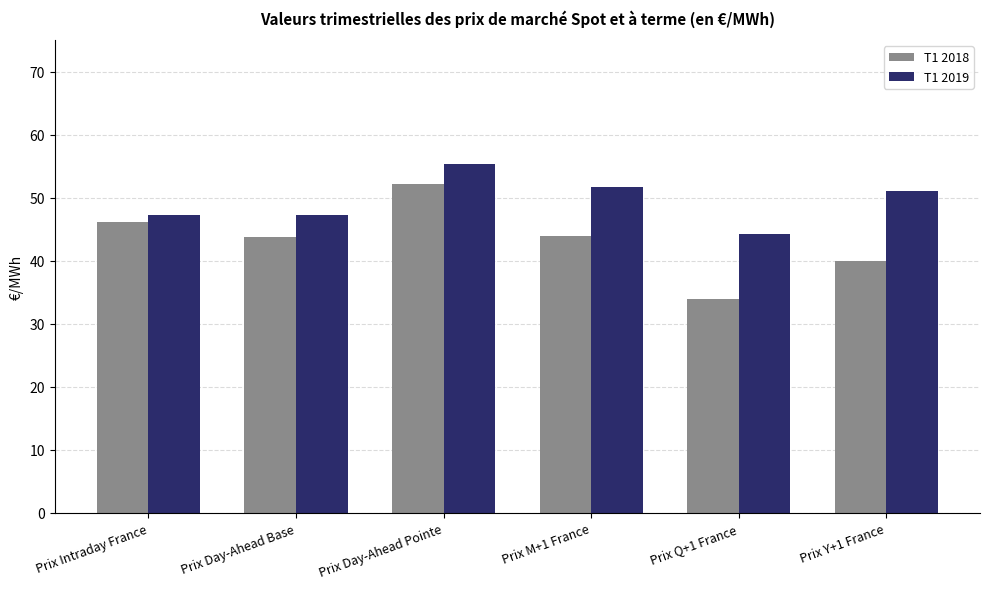

The value of T1 2019 at Prix Day-Ahead Pointe is 21.5. True or false?

False